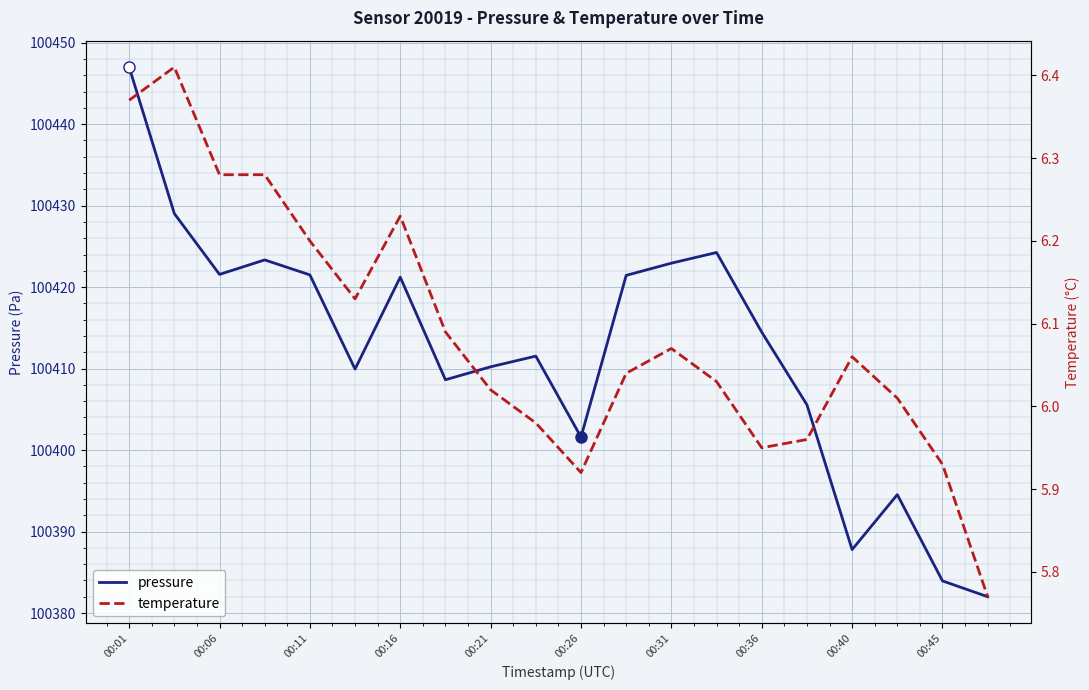

Reading left to right, list all the values displayed in this chart.

pressure: 100447.0	100429.0	100421.6	100423.3	100421.5	100409.9	100421.2	100408.6	100410.2	100411.5	100401.6	100421.4	100422.9	100424.2	100414.5	100405.6	100387.8	100394.5	100383.9	100382.0
temperature: 6.4	6.4	6.3	6.3	6.2	6.1	6.2	6.1	6.0	6.0	5.9	6.0	6.1	6.0	6.0	6.0	6.1	6.0	5.9	5.8